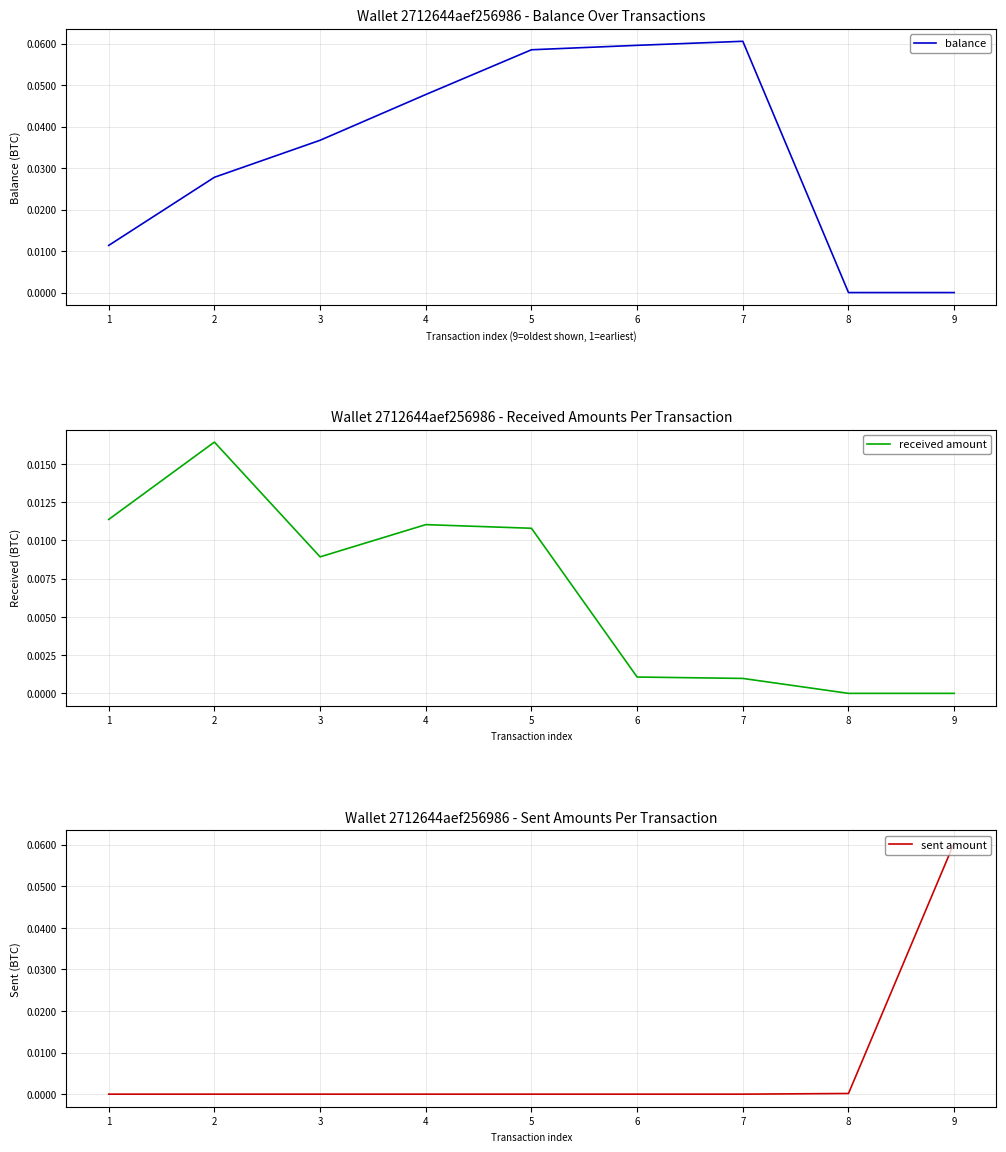

Is it true that sent amount equals 0.0 at 3?

True